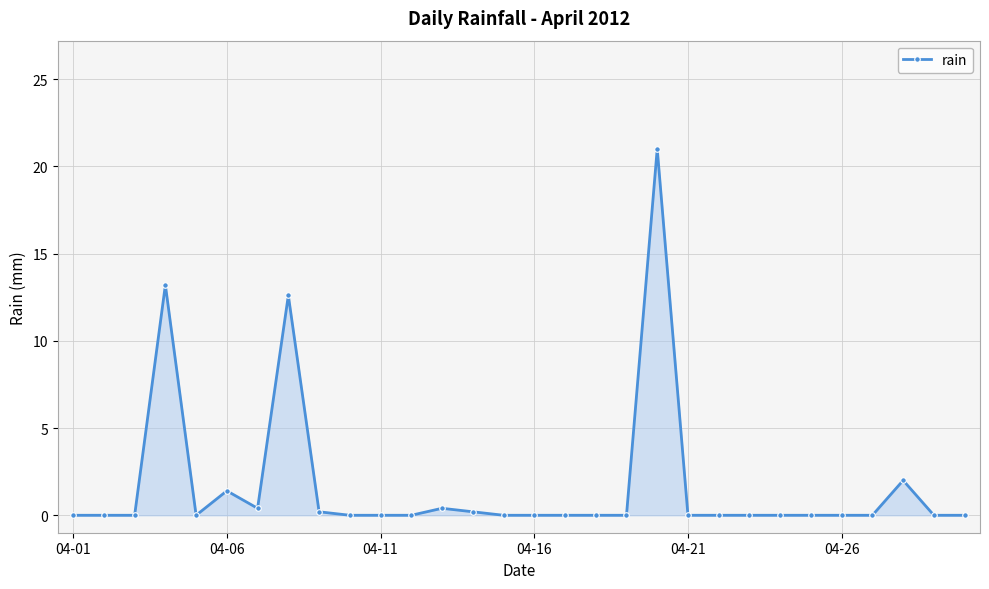

What is the difference between the maximum and minimum values?

21.0